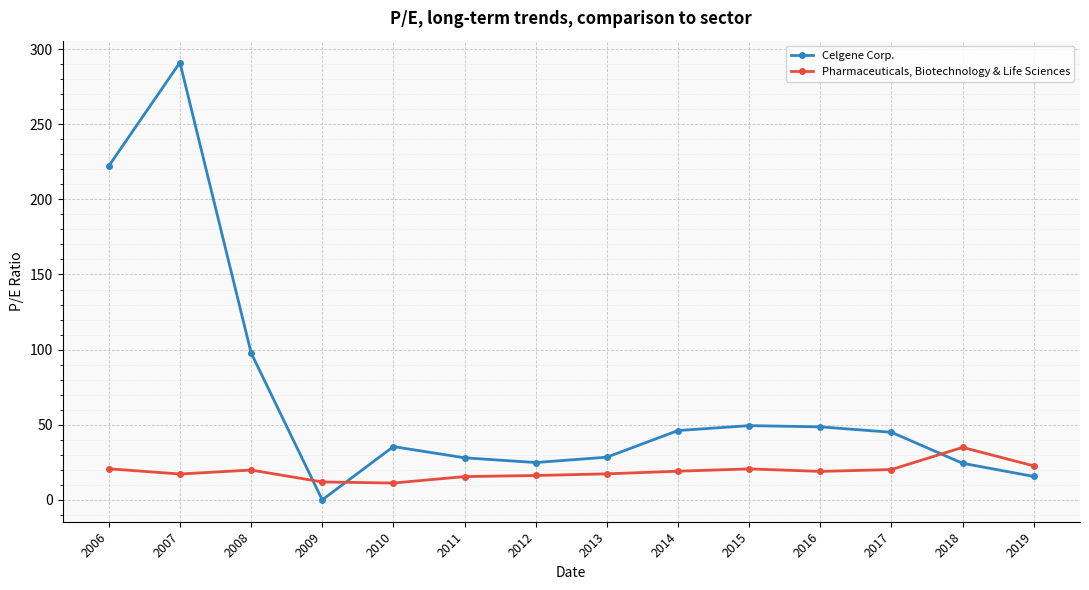

What is the average value of the Pharmaceuticals, Biotechnology & Life Sciences series?

19.0